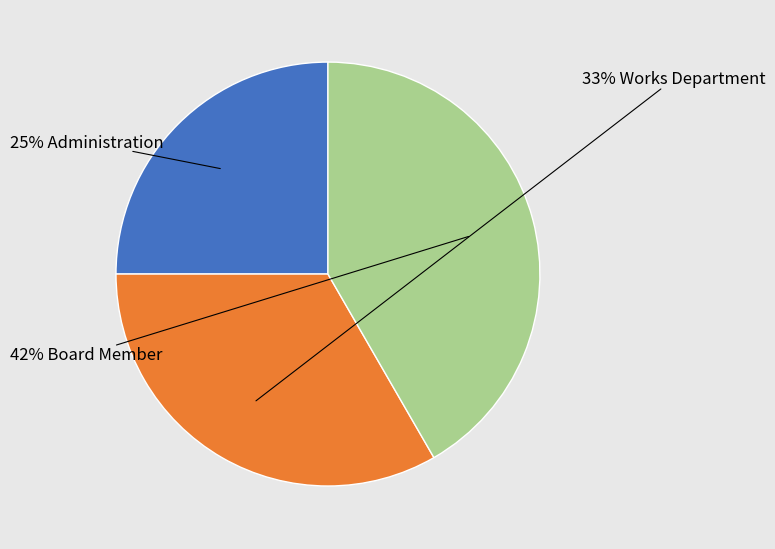

Does any single category account for the majority?

No